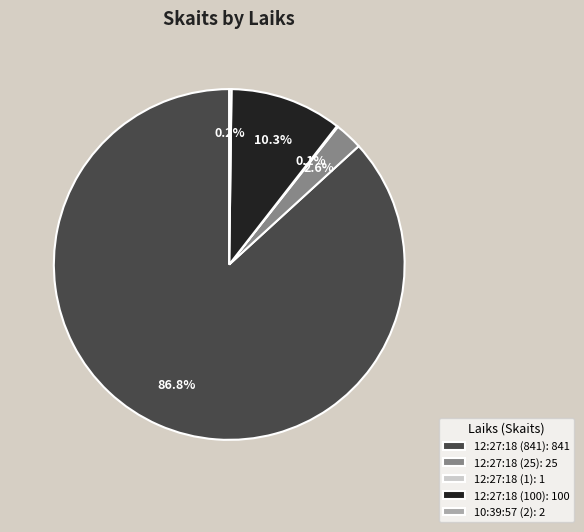

Does 12:27:18 (100): 100 represent more than half of the total?

No